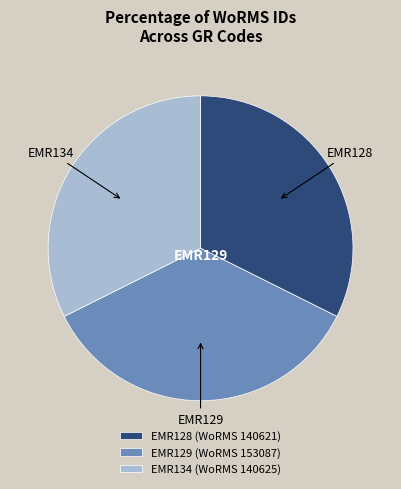

Is it true that EMR129 is 50% of the pie?

False